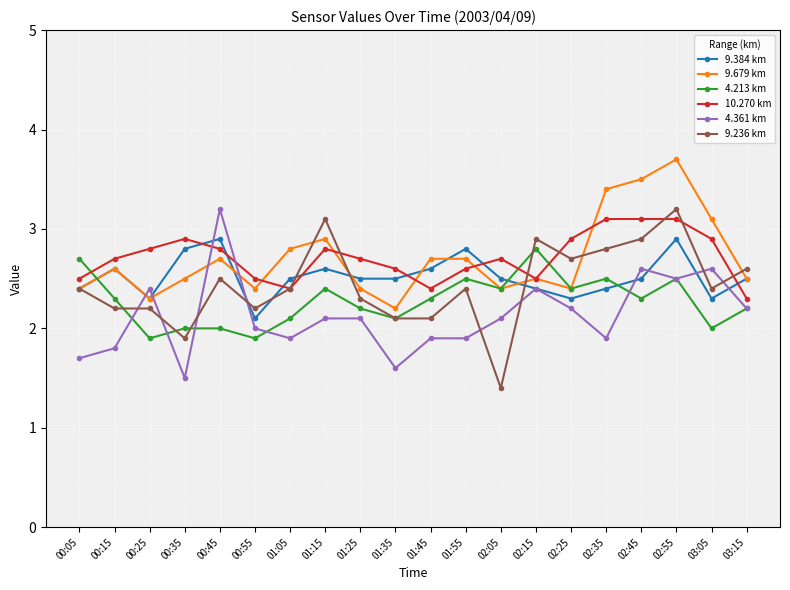

Which series ends up on top after the final intersection of 9.679 km and 9.236 km?

9.236 km